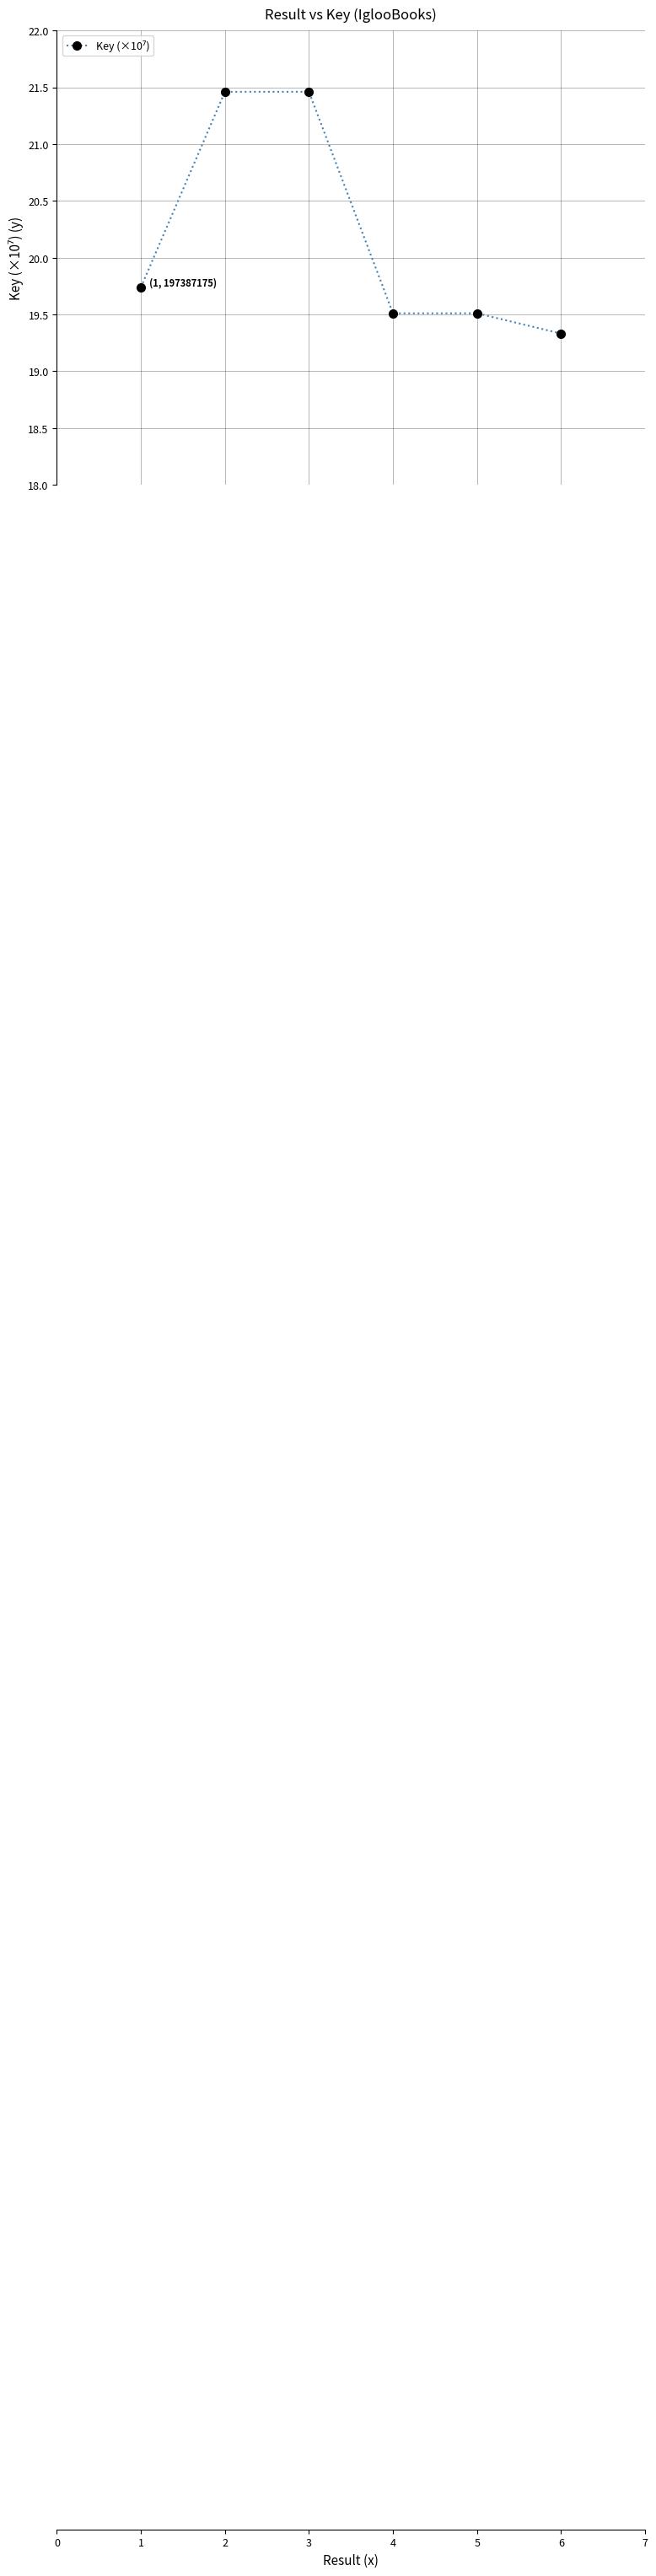

Reading right to left, list all the values displayed in this chart.

19.3	19.5	19.5	21.5	21.5	19.7